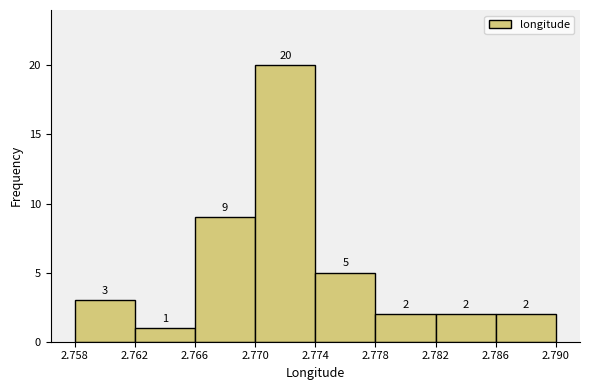

How tall is the bar that spans 2.778 to 2.782 on the x-axis?

2